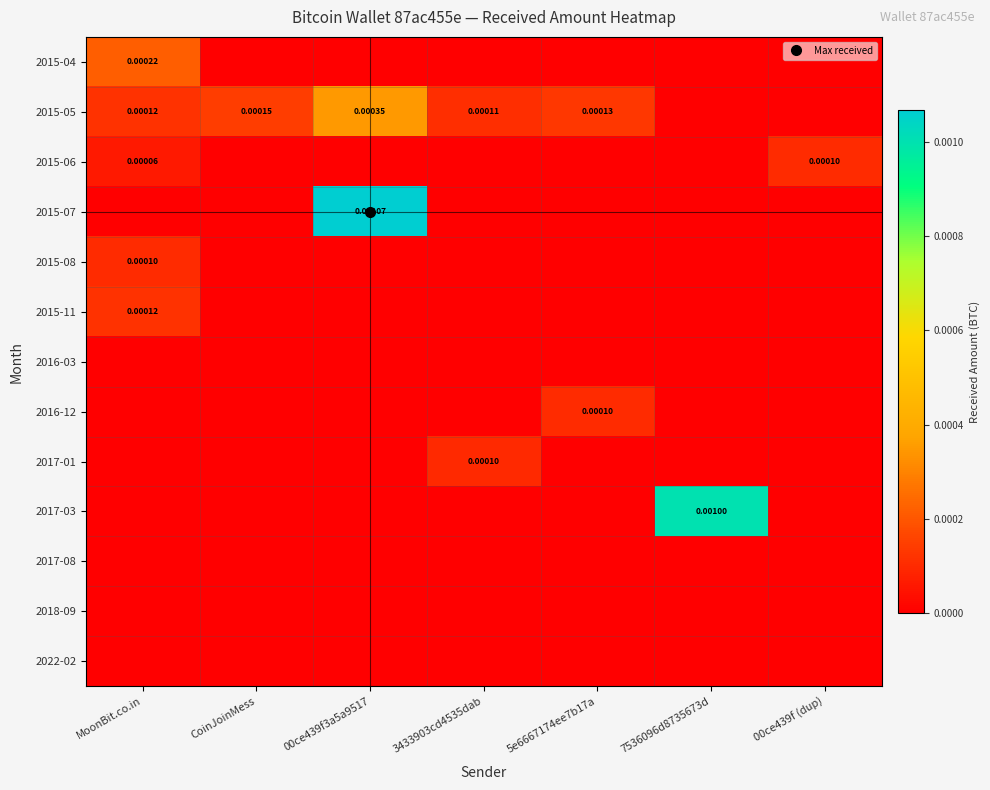

List the series in order of their peak value, lowest first.

2016-03, 2017-08, 2018-09, 2022-02, 2017-01, 2016-12, 2015-08, 2015-06, 2015-11, 2015-04, 2015-05, 2017-03, 2015-07